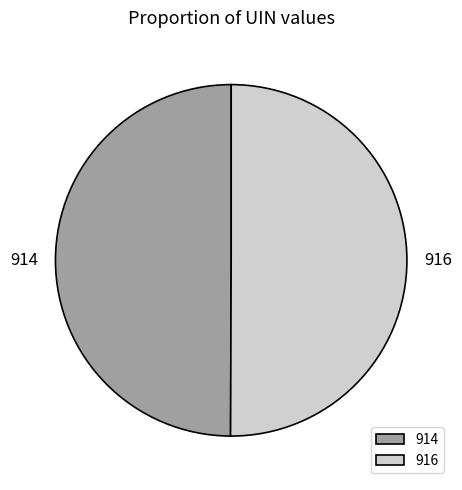

How many segments does this pie chart have?

2